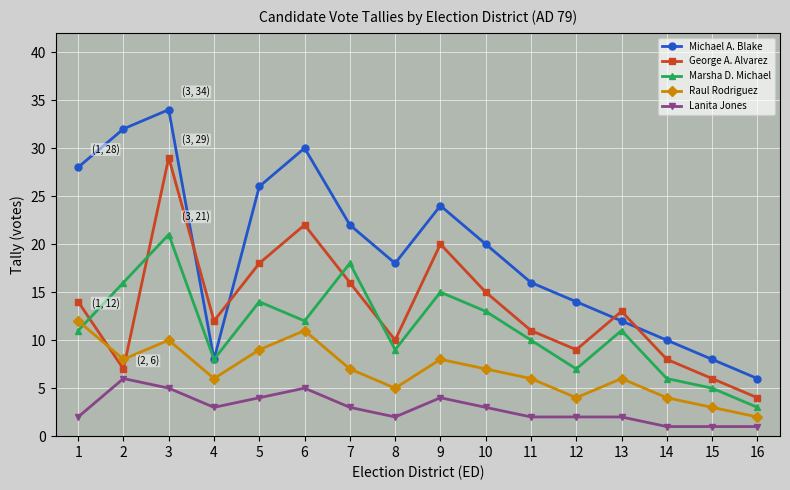

Does the chart display data point markers on the line(s)?

Yes